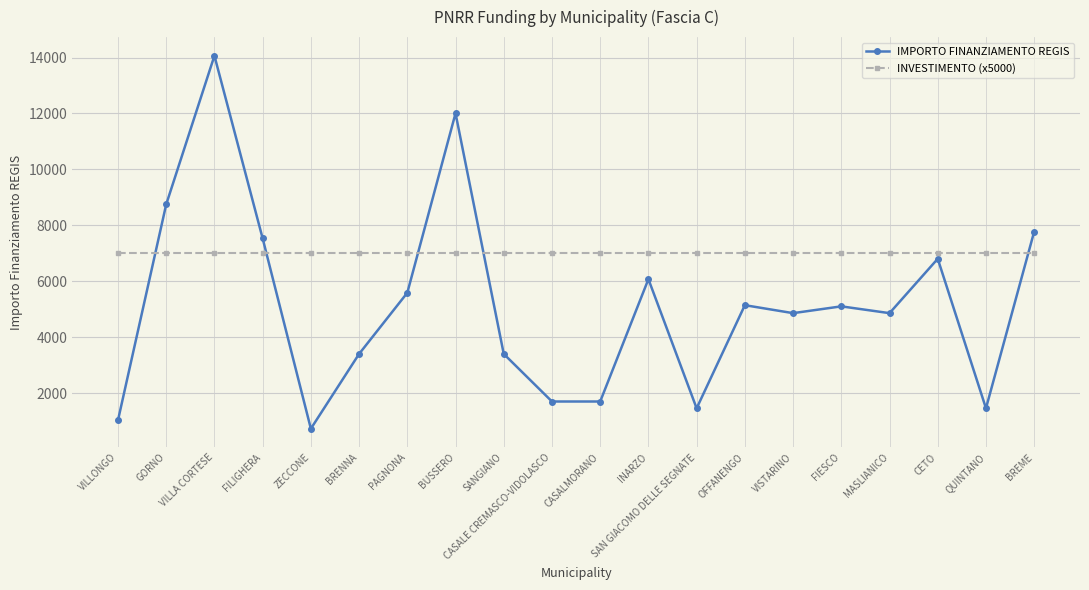

What is the approximate value of INVESTIMENTO (x5000) at FILIGHERA?

7000